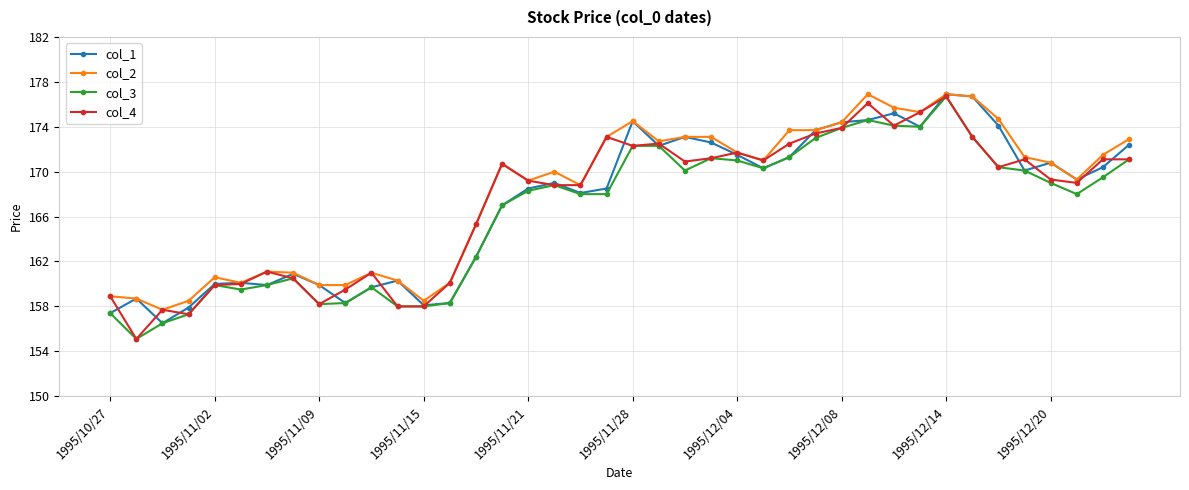

What is the maximum value for col_4?

176.7